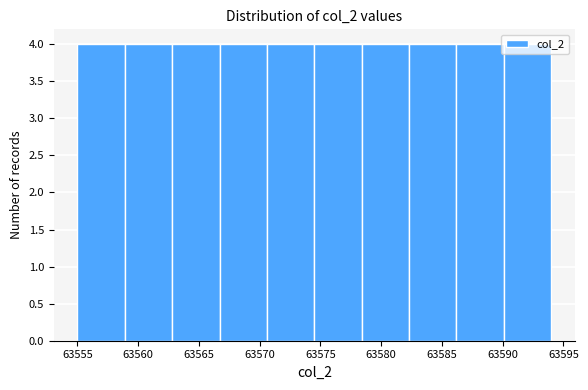

Reading left to right, list every bar in this chart as the range it spans on the x-axis followed by its height. Neither the bar edges nor the heights are printed on the chart, so give them approximately, as read against the axes.

63555.0 to 63558.9: 4
63558.9 to 63562.8: 4
63562.8 to 63566.7: 4
63566.7 to 63570.6: 4
63570.6 to 63574.5: 4
63574.5 to 63578.4: 4
63578.4 to 63582.3: 4
63582.3 to 63586.2: 4
63586.2 to 63590.1: 4
63590.1 to 63594.0: 4